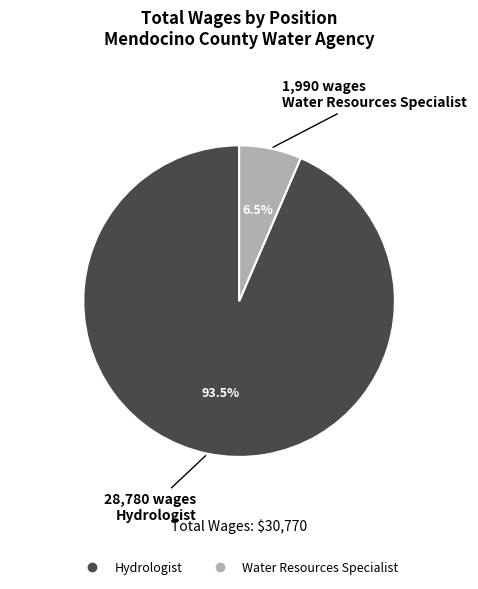

Rank the categories by value from lowest to highest.

Water Resources Specialist, Hydrologist